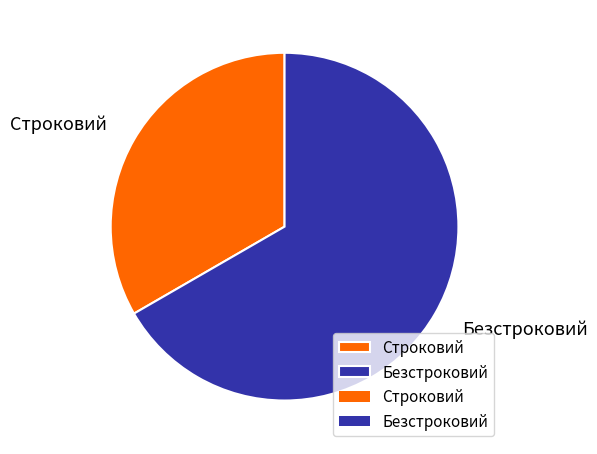

Is there any slice that represents more than half of the pie?

Yes